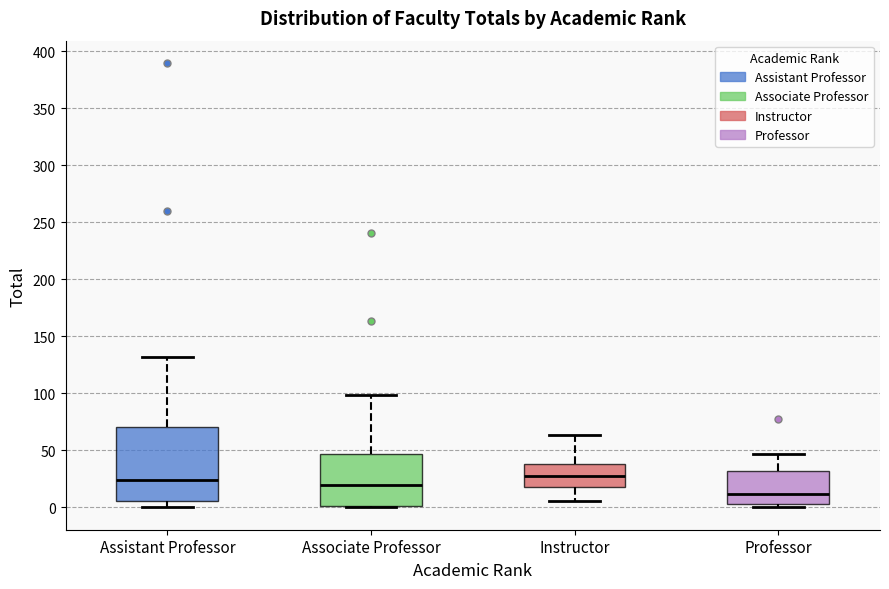

Reading left to right, read every box against the y-axis: the position of its median line, the range the box covers, and the ends of its whiskers. The values are not printed on the chart, so give them approximately, as read against the axis.

Assistant Professor: median 25, box 5 to 70, whiskers 0 to 130
Associate Professor: median 20, box 0 to 45, whiskers 0 to 100
Instructor: median 30, box 20 to 40, whiskers 5 to 65
Professor: median 10, box 5 to 30, whiskers 0 to 45